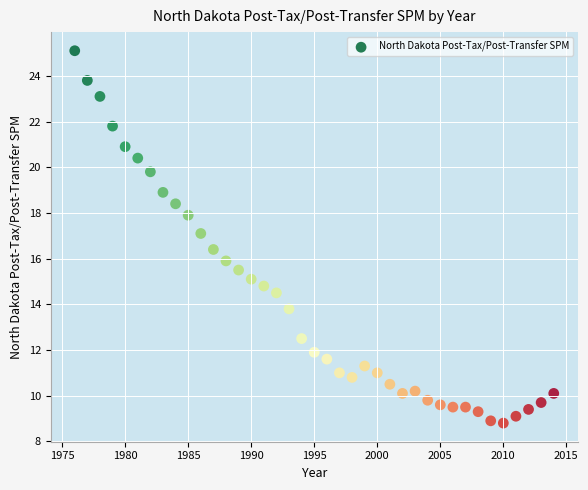

What is the range of X values (max minus min)?

38.0